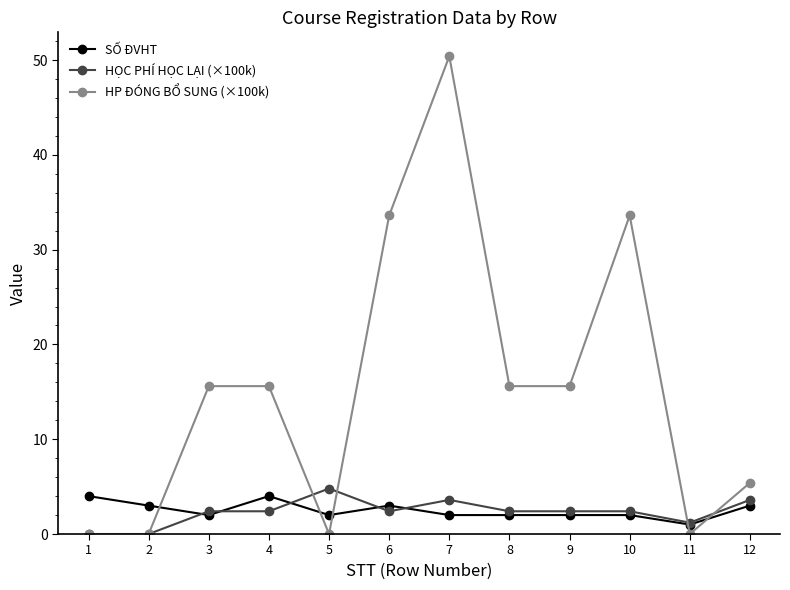

Which series has the largest total across all categories?

HP ĐÓNG BỔ SUNG (×100k)